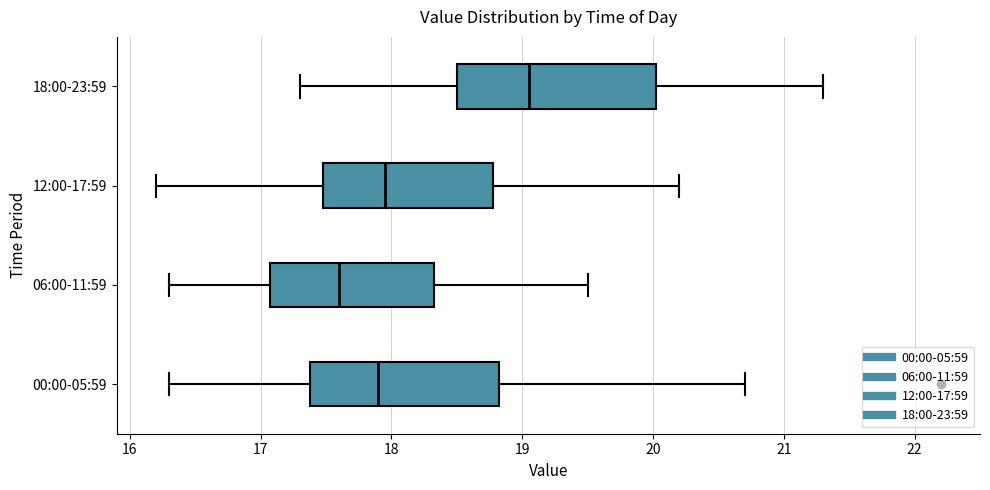

Reading bottom to top, transcribe this box plot: for each box, give where its median line is, the range the box spans, and where its two whiskers end, as read against the x-axis. The values are not printed on the chart, so give them approximately, as read against the axis.

00:00-05:59: median 17.9, box 17.4 to 18.8, whiskers 16.3 to 20.7
06:00-11:59: median 17.6, box 17.1 to 18.3, whiskers 16.3 to 19.5
12:00-17:59: median 18.0, box 17.5 to 18.8, whiskers 16.2 to 20.2
18:00-23:59: median 19.1, box 18.5 to 20.0, whiskers 17.3 to 21.3